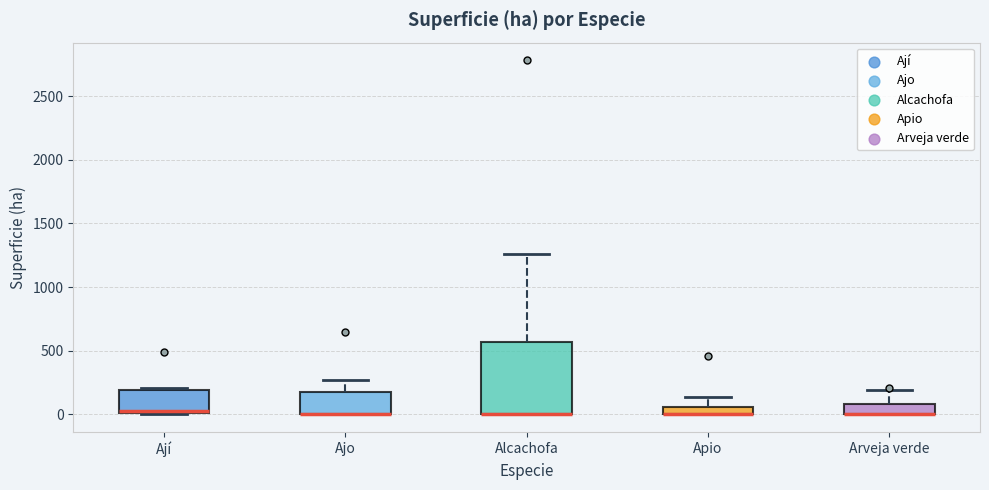

Comparing the boxes themselves (not the whiskers), which one is the tallest?

Alcachofa